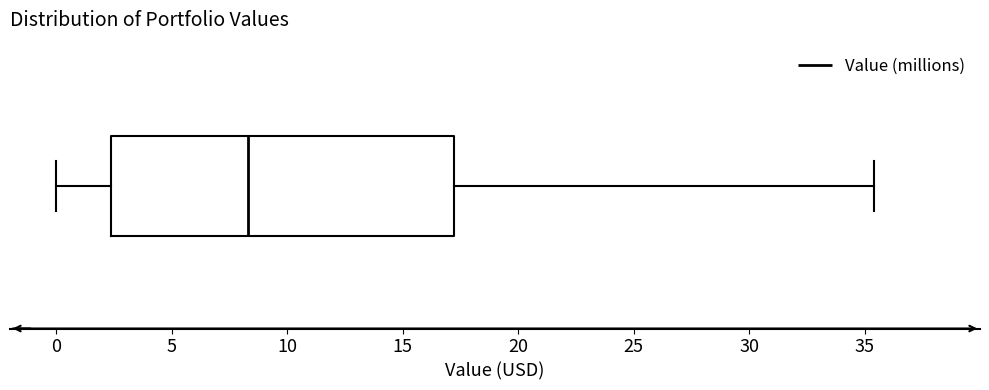

Transcribe this box plot: give where the median line is, the range the box spans, and where the two whiskers end, as read against the x-axis. The values are not printed on the chart, so give them approximately, as read against the axis.

median 8.5, box 2.5 to 17.0, whiskers 0.0 to 35.5